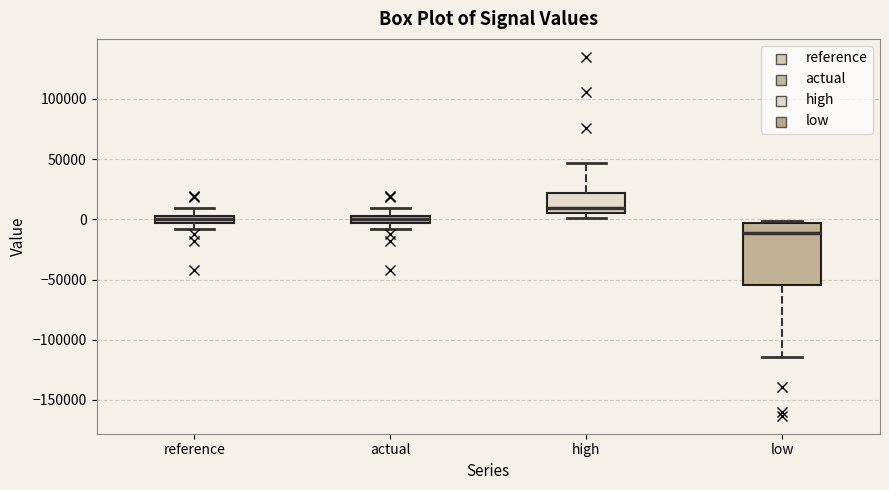

Which box is the tallest, from its lower edge to its upper edge?

low